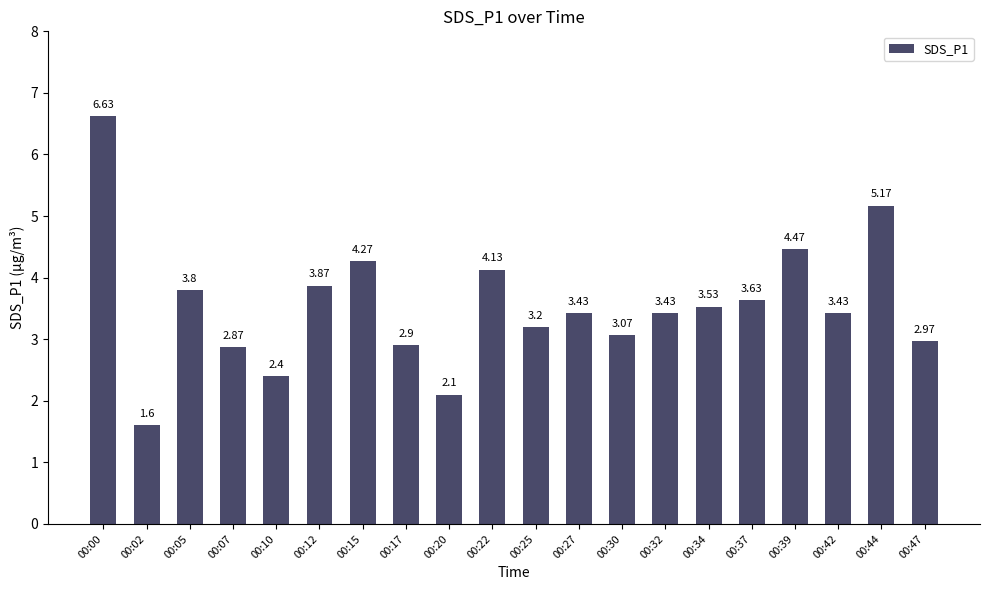

What is the difference between the maximum and minimum values?

5.0